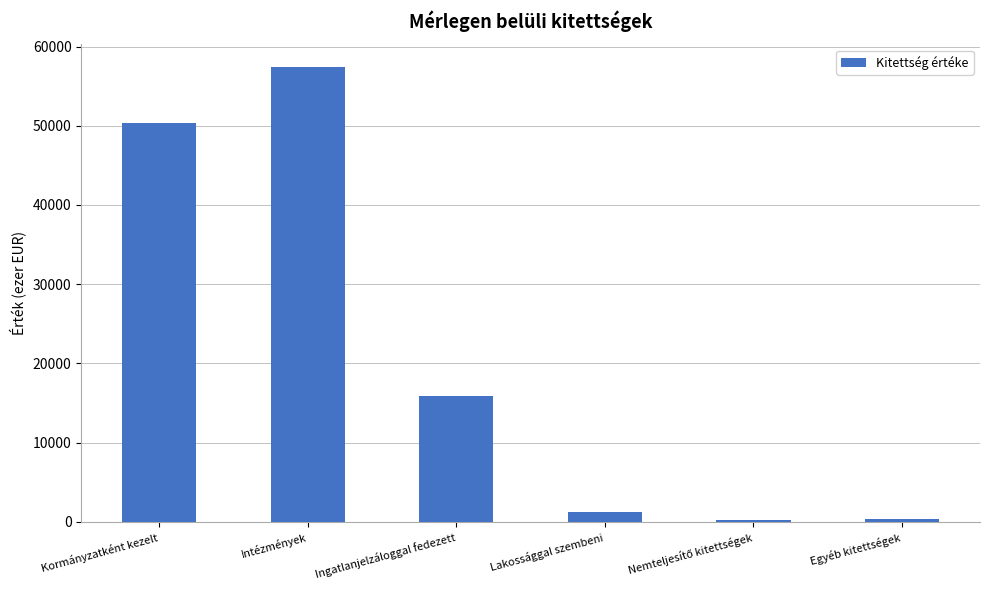

What is the sum of all values?

125469.8